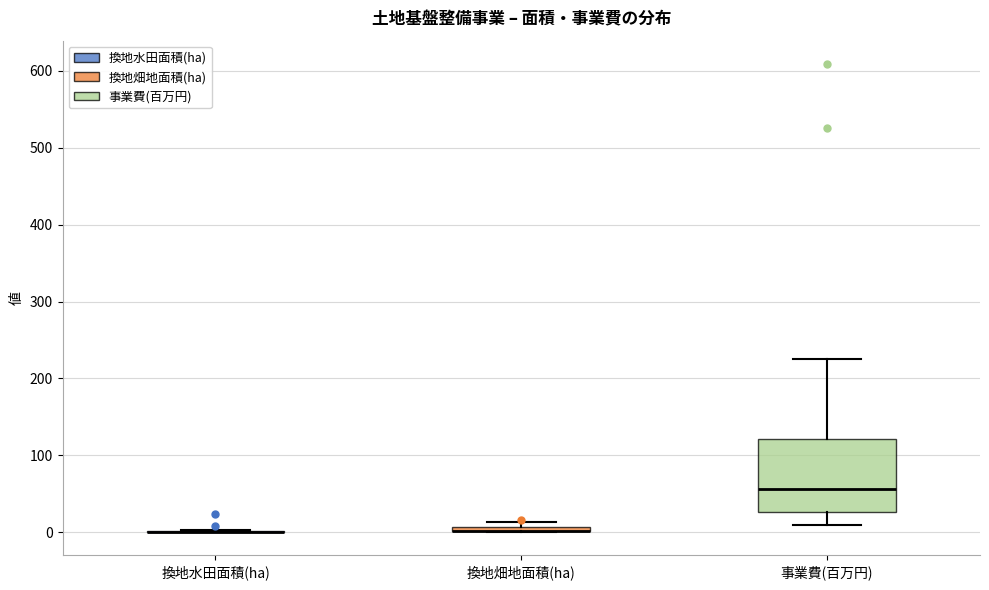

Comparing the boxes themselves (not the whiskers), which one is the tallest?

事業費(百万円)